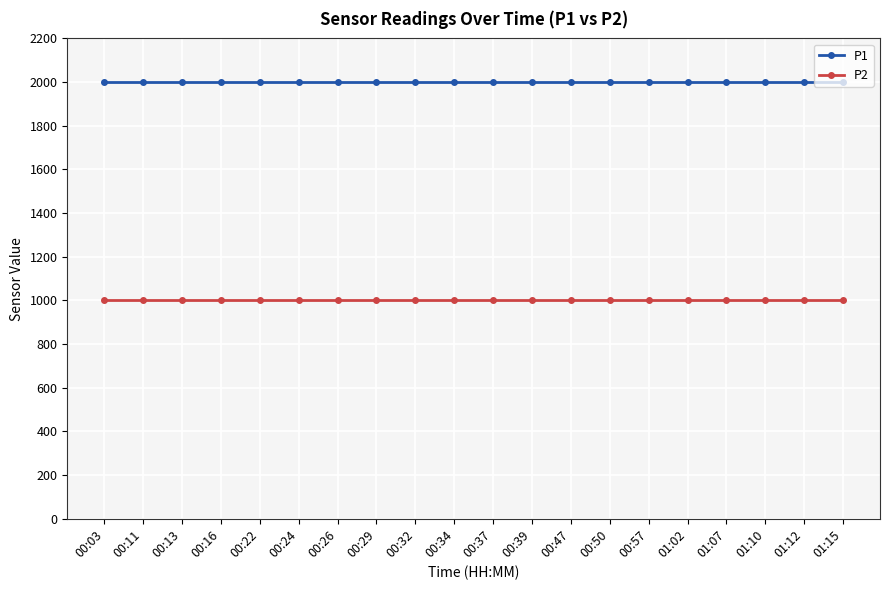

Which series has the largest total across all categories?

P1